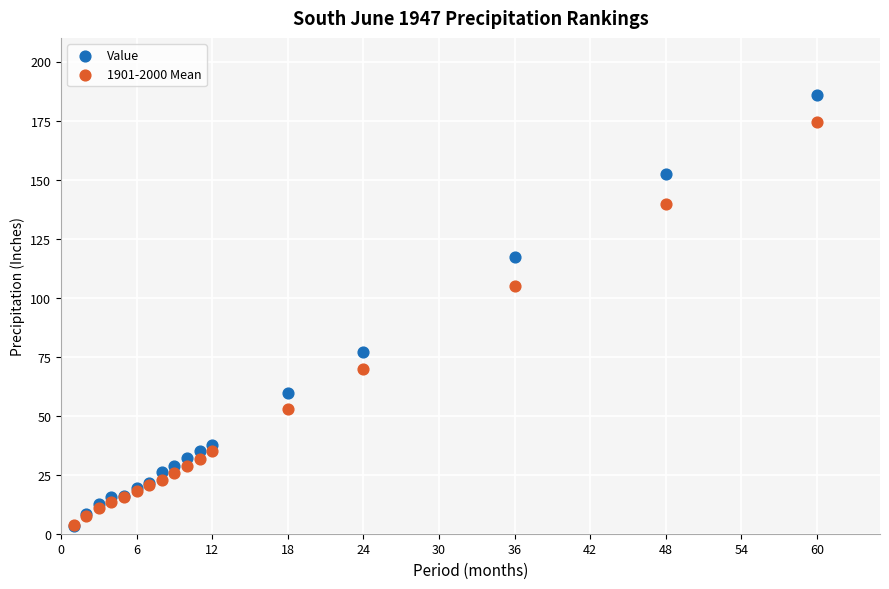

In the Value series, what Y value is closest to 94?

77.0